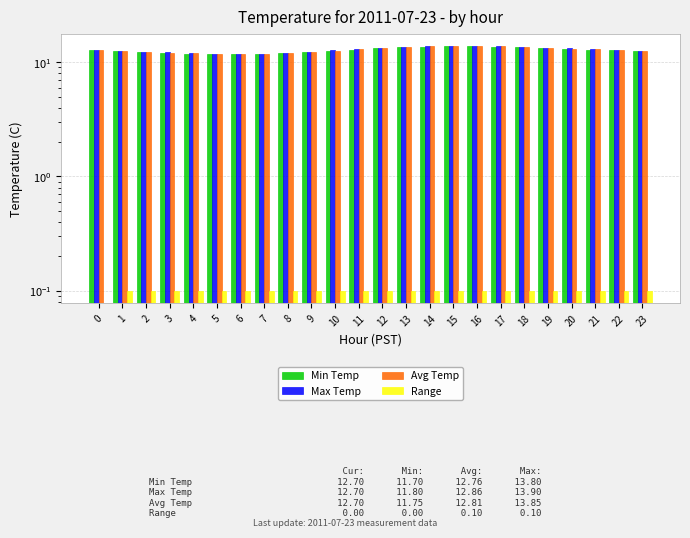

True or false: Max Temp has a value of 5.0 at 10.

False